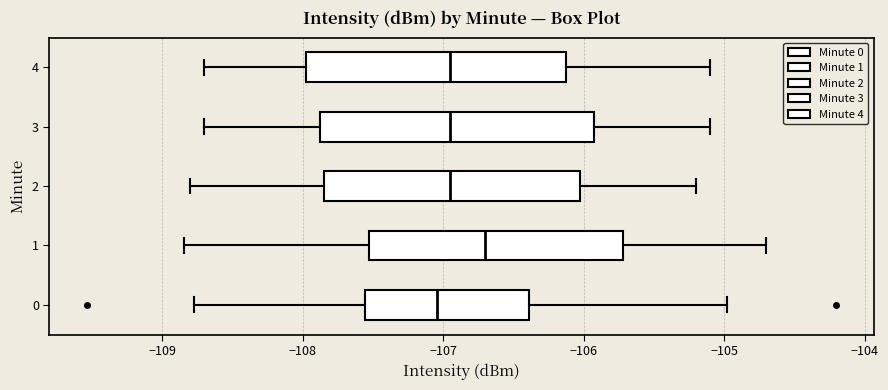

Where is the left edge of the box at y = 0 on the x-axis? The values are not printed on the chart, so give them approximately, as read against the axis.

-107.6